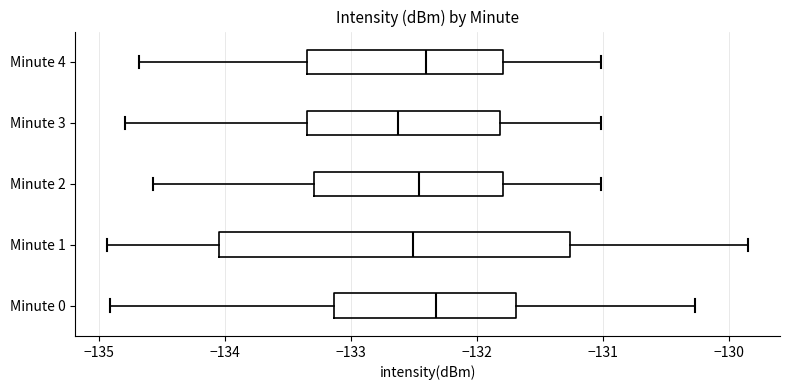

Reading bottom to top, read every box against the x-axis: the position of its median line, the range the box covers, and the ends of its whiskers. The values are not printed on the chart, so give them approximately, as read against the axis.

Minute 0: median -132.3, box -133.1 to -131.7, whiskers -134.9 to -130.3
Minute 1: median -132.5, box -134.0 to -131.3, whiskers -134.9 to -129.8
Minute 2: median -132.5, box -133.3 to -131.8, whiskers -134.6 to -131.0
Minute 3: median -132.6, box -133.3 to -131.8, whiskers -134.8 to -131.0
Minute 4: median -132.4, box -133.3 to -131.8, whiskers -134.7 to -131.0